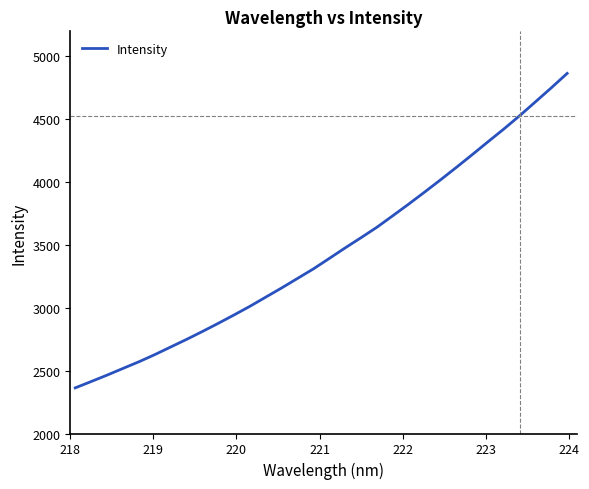

What is the minimum value shown in the chart?

2363.1